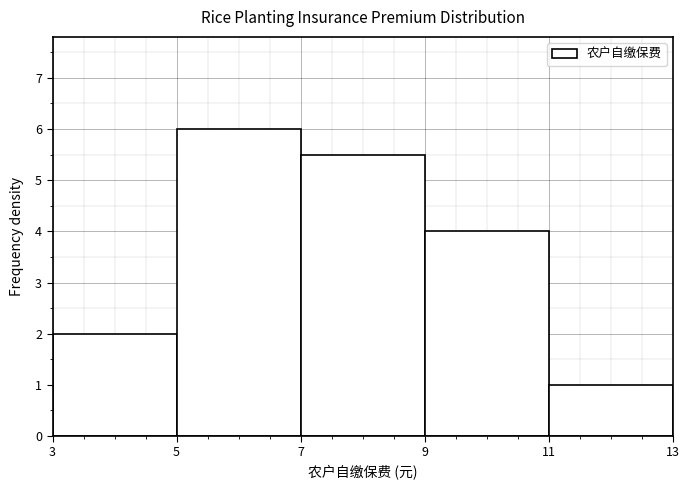

What is the height of the bar covering 7 to 9 on the x-axis? The values are not printed on the chart, so give them approximately, as read against the axis.

5.5